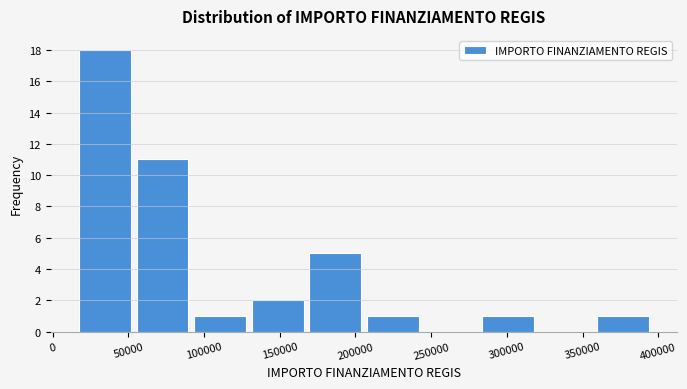

Which range on the x-axis has the tallest bar?

15000 to 55000